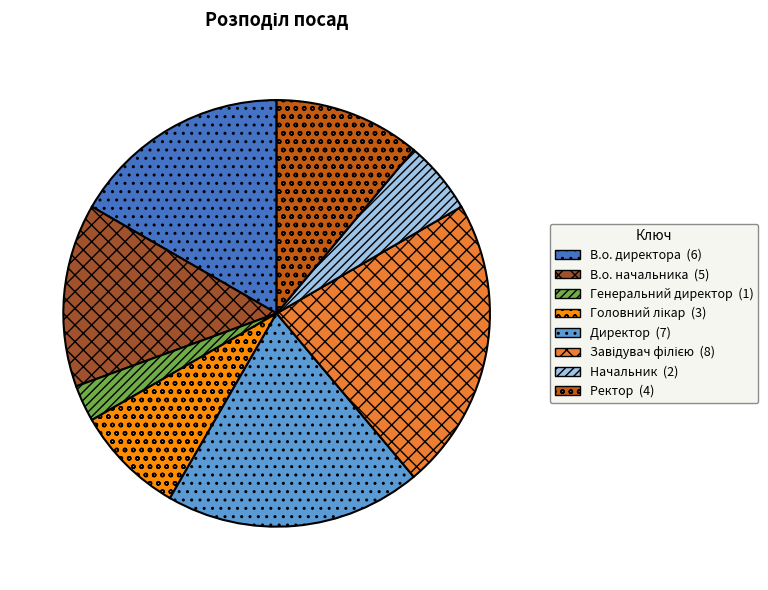

What is the ratio of the value at Начальник to the value at В.о. директора?

0.3